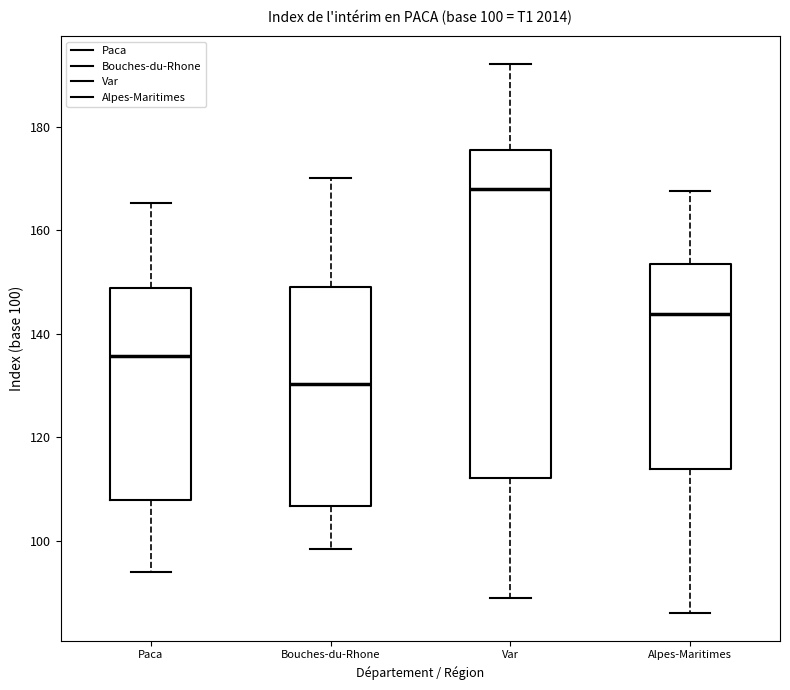

Which box has the highest median line?

Var